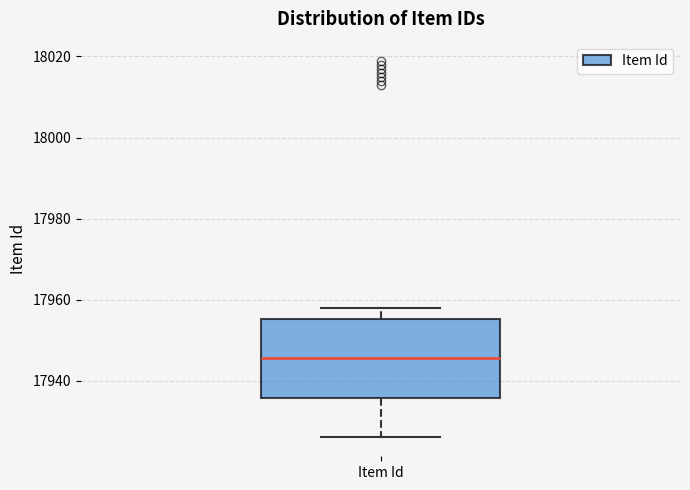

Transcribe this box plot: give where the median line is, the range the box spans, and where the two whiskers end, as read against the y-axis. The values are not printed on the chart, so give them approximately, as read against the axis.

median 17946, box 17936 to 17956, whiskers 17926 to 17958